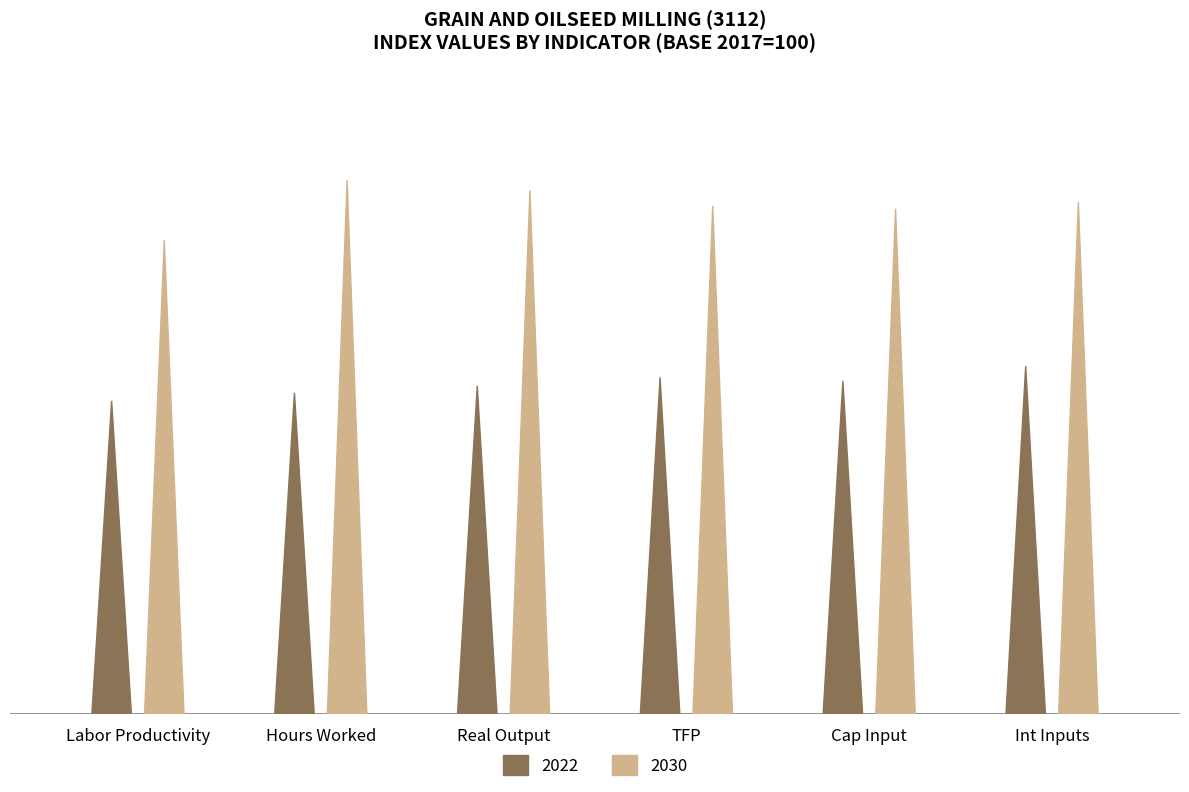

How many data points does each series have?

6